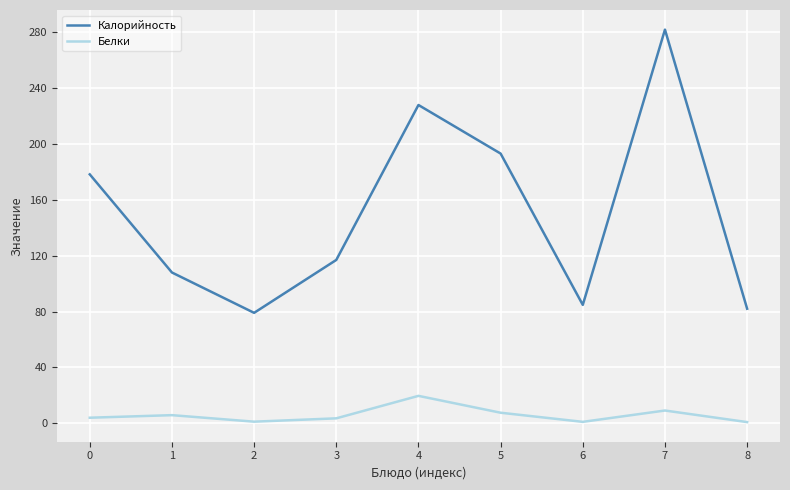

What is the sum of all Белки values?

52.5